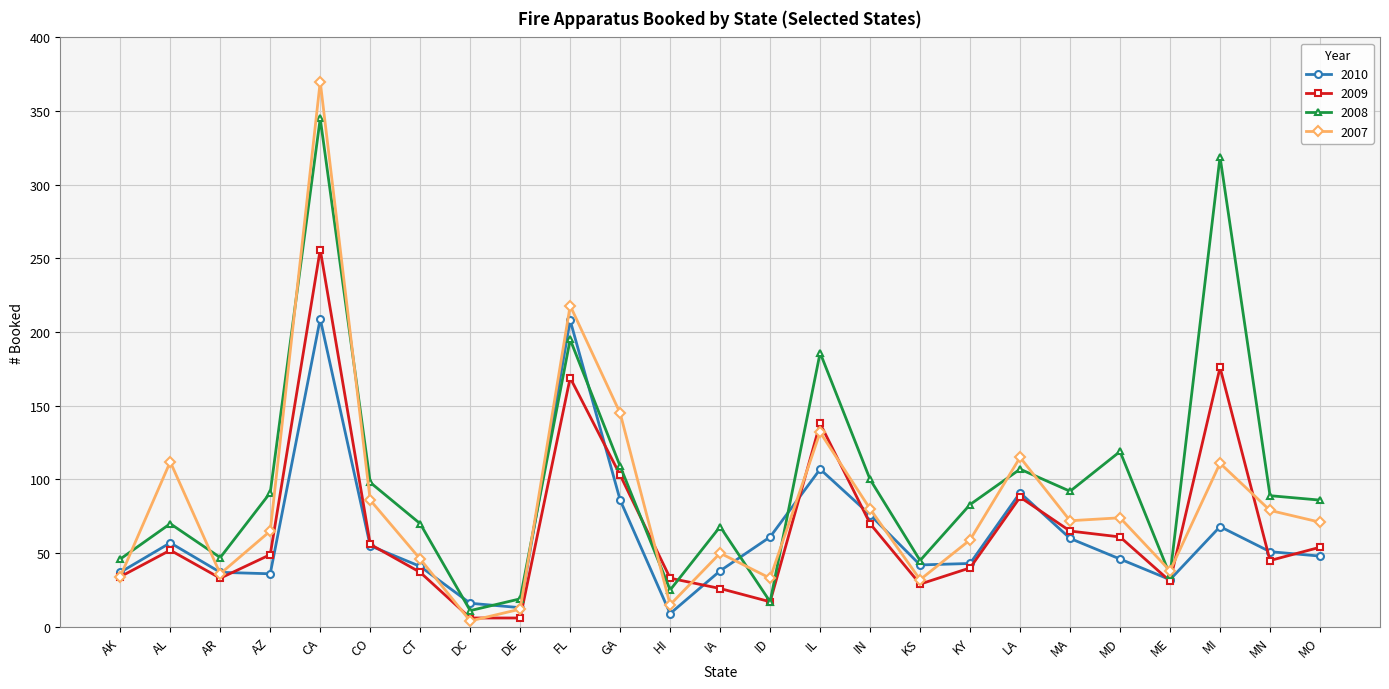

At which label does 2009 reach its peak?

CA